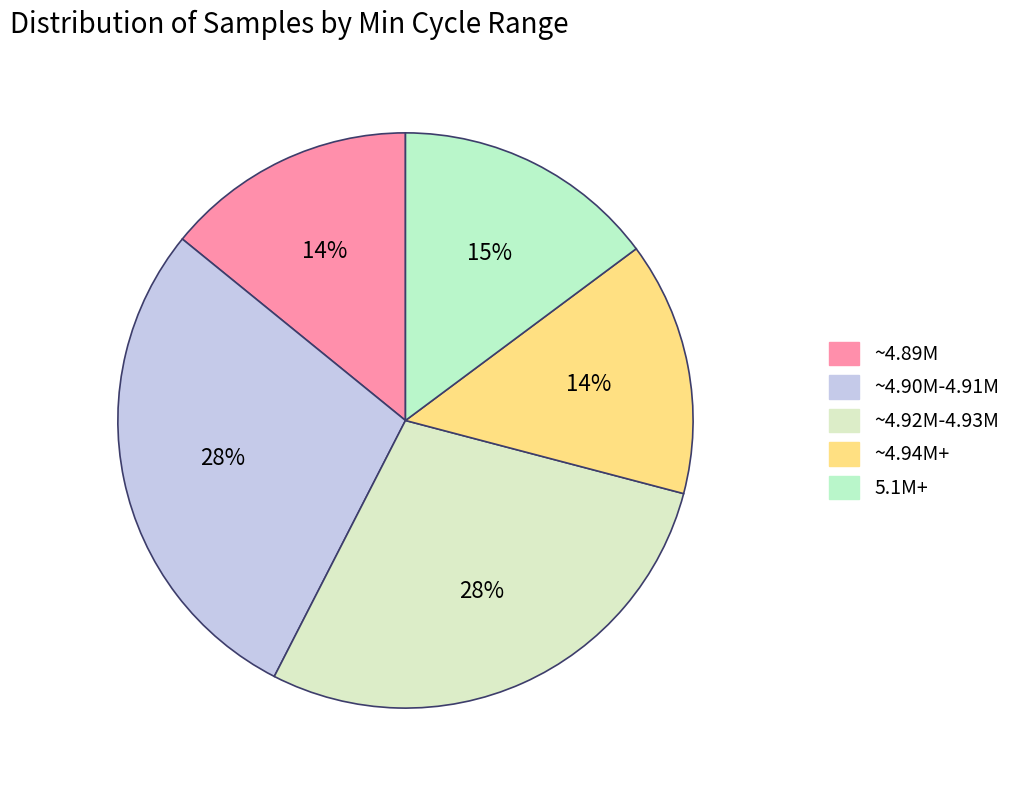

How many segments does this pie chart have?

5